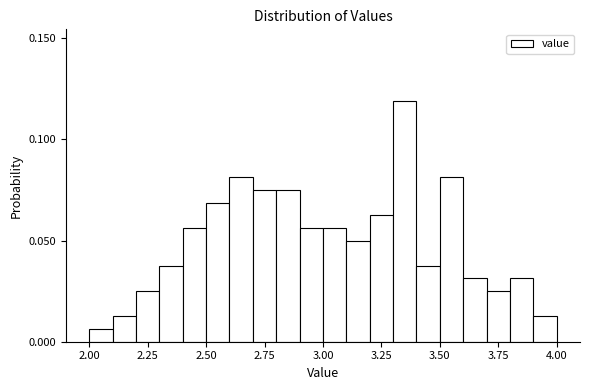

Around what value on the x-axis is the tallest bar? Give the approximate position of its centre, as read against the axis.

3.35